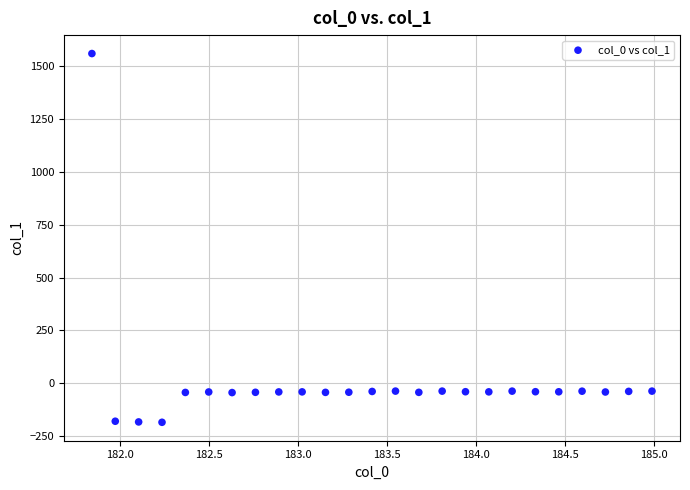

What is the range of X values (max minus min)?

3.1